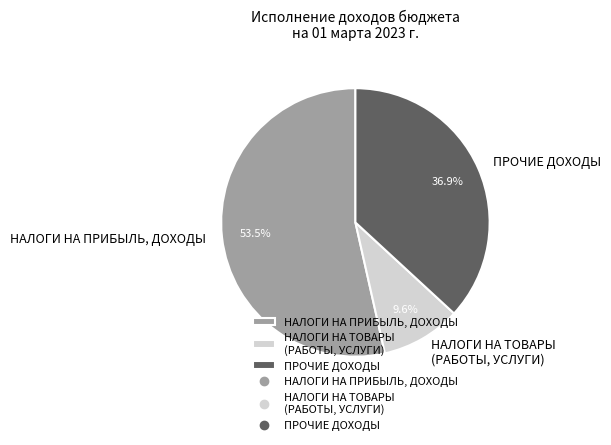

What percentage is the НАЛОГИ НА ТОВАРЫ (РАБОТЫ, УСЛУГИ) slice, to the nearest percent?

10%